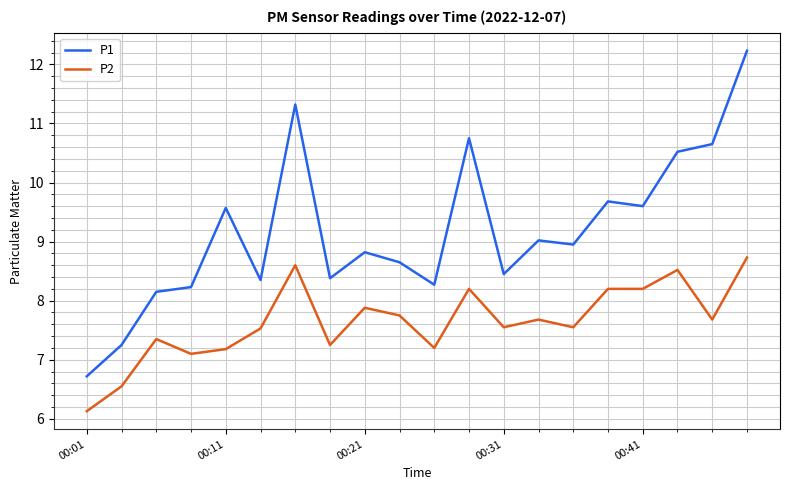

At how many categories does at least one series exceed 10?

5